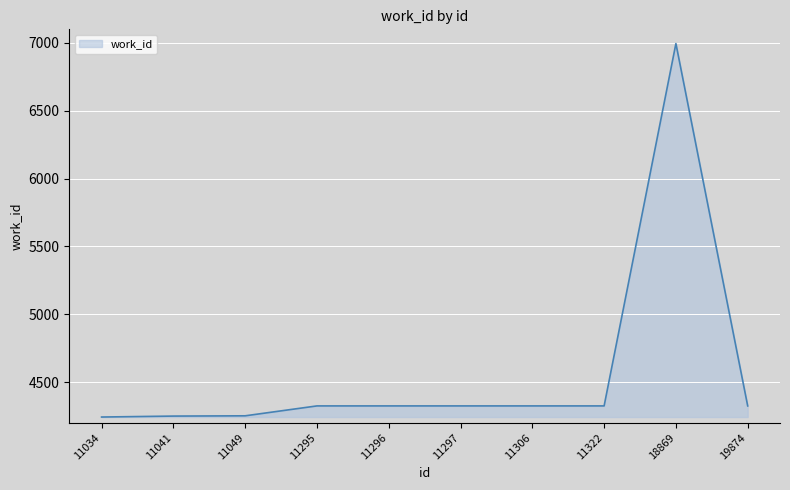

What is the difference between the values at 19874 and 11041?

75